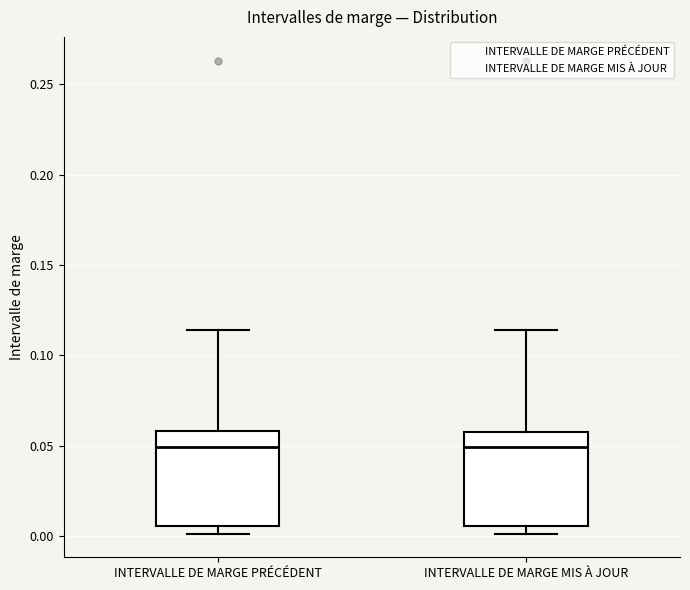

Reading left to right, read every box against the y-axis: the position of its median line, the range the box covers, and the ends of its whiskers. The values are not printed on the chart, so give them approximately, as read against the axis.

INTERVALLE DE MARGE PRÉCÉDENT: median 0.050, box 0.005 to 0.060, whiskers 0.000 to 0.115
INTERVALLE DE MARGE MIS À JOUR: median 0.050, box 0.005 to 0.060, whiskers 0.000 to 0.115